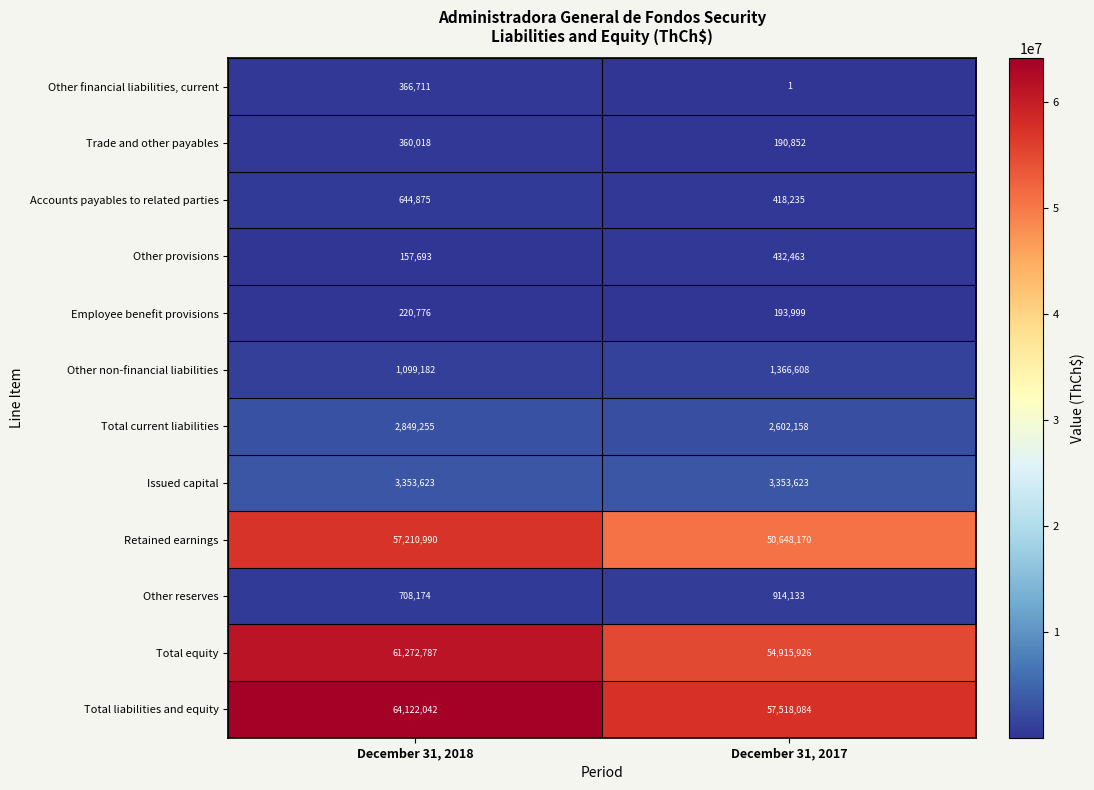

The Total equity series shows 54915926 at December 31, 2017. True or false?

True